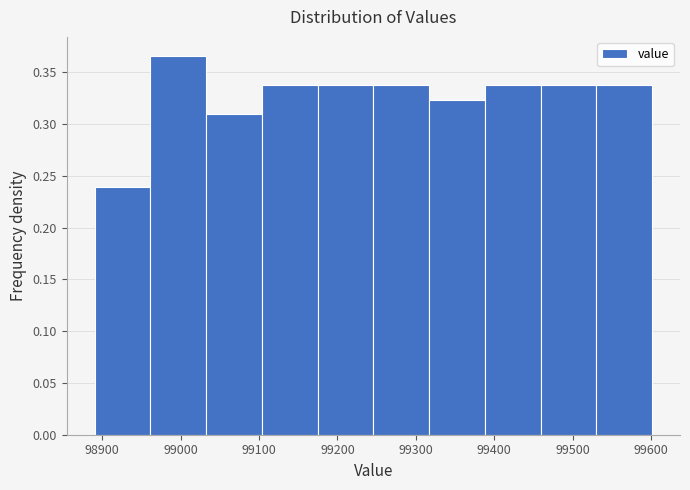

How tall is the bar that spans 99100 to 99170 on the x-axis? Neither the bar edges nor the heights are printed on the chart, so give them approximately, as read against the axes.

0.340